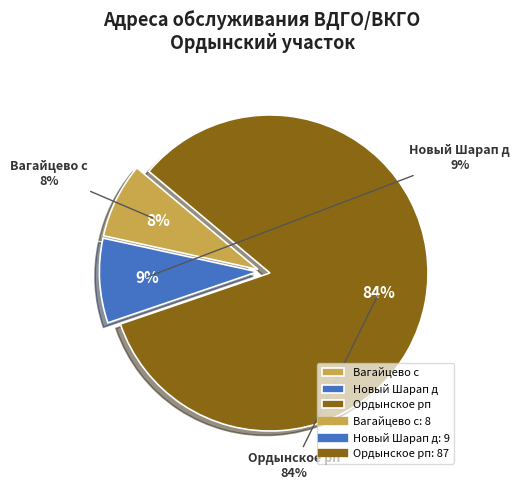

Rank the categories by value from lowest to highest.

Вагайцево с, Новый Шарап д, Ордынское рп